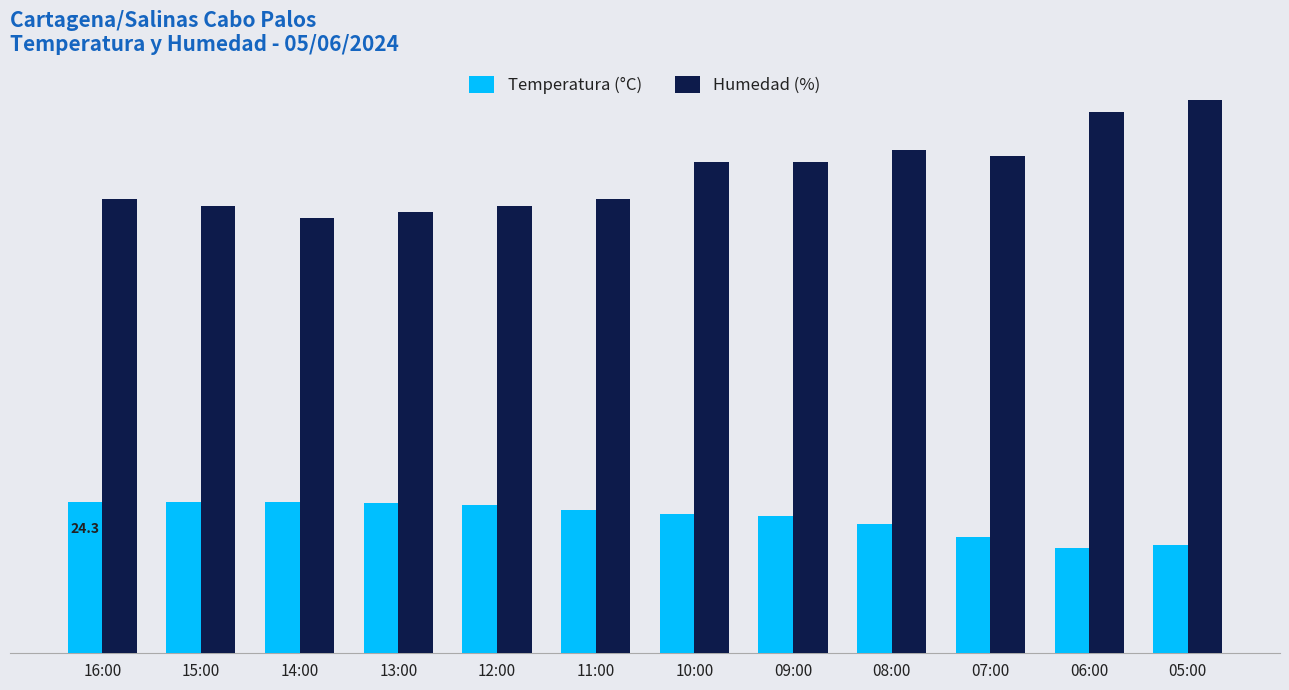

What is the smallest value displayed?

17.0